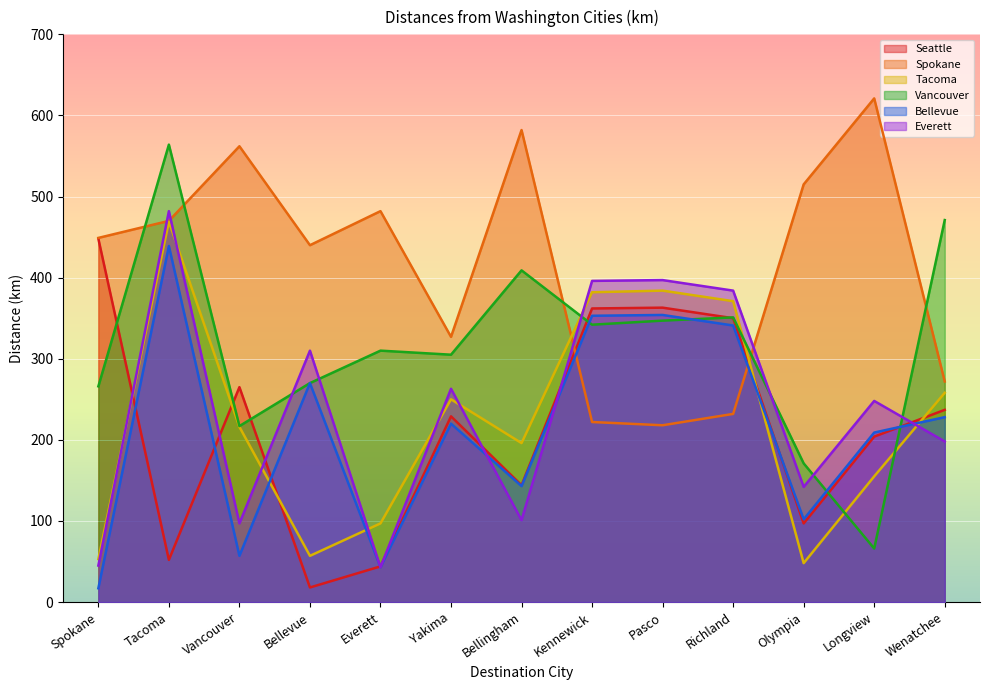

How many times do Vancouver and Seattle cross each other?

7